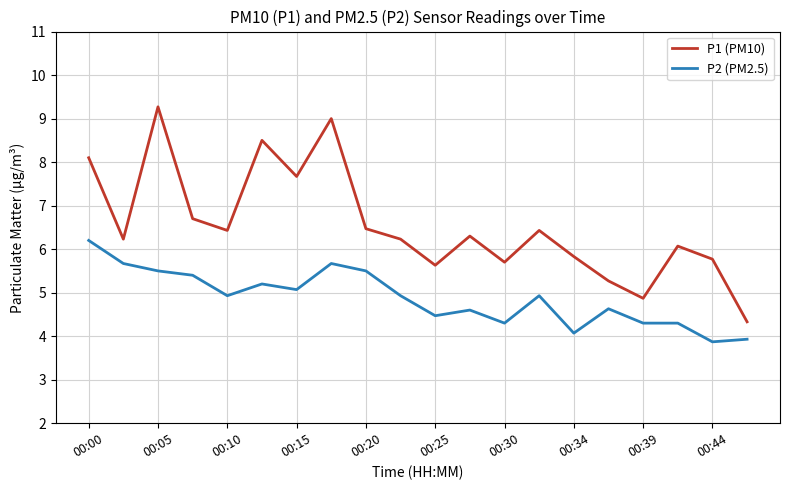

What is the minimum value shown in the chart?

3.9